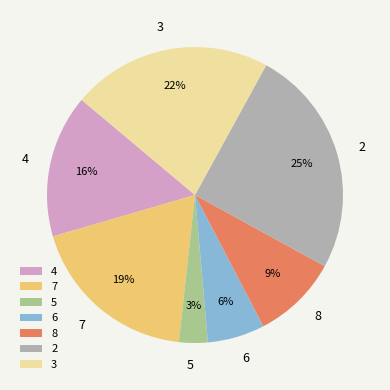

To the nearest percent, what portion does 5 represent?

3%